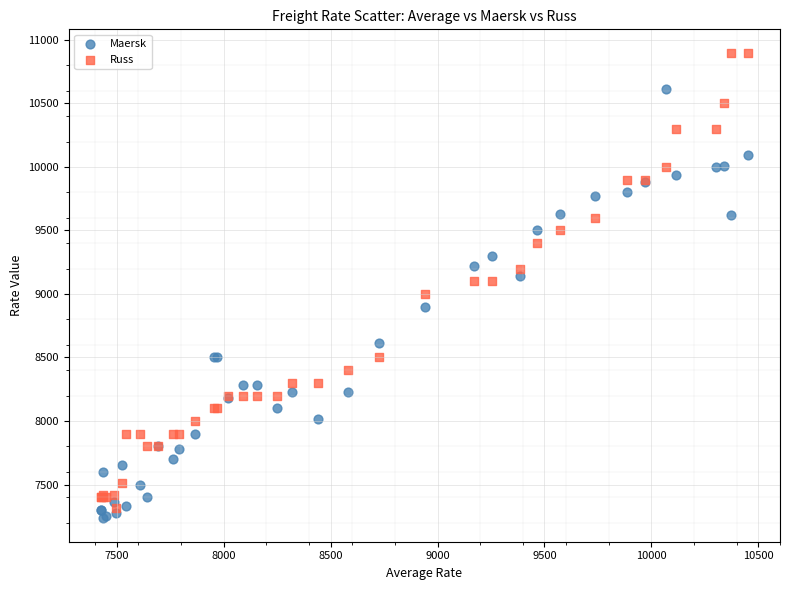

Which series contains the lowest Y value?

Maersk